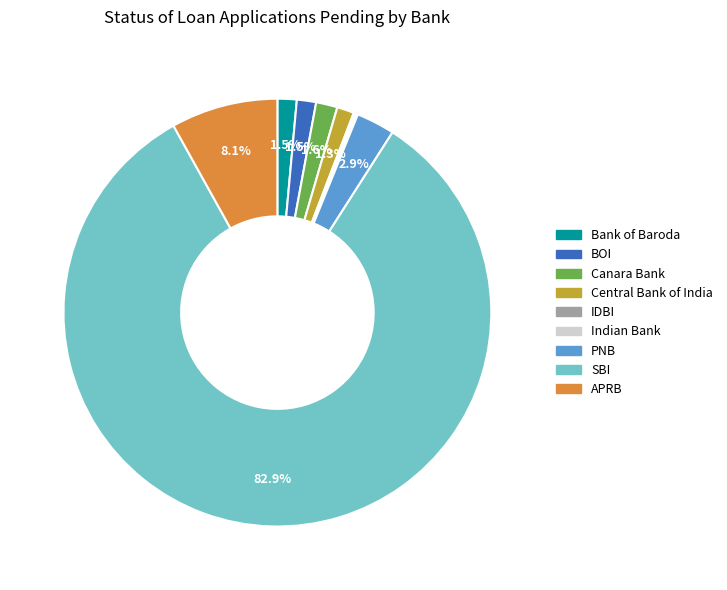

Does SBI account for over 50% of the chart?

Yes